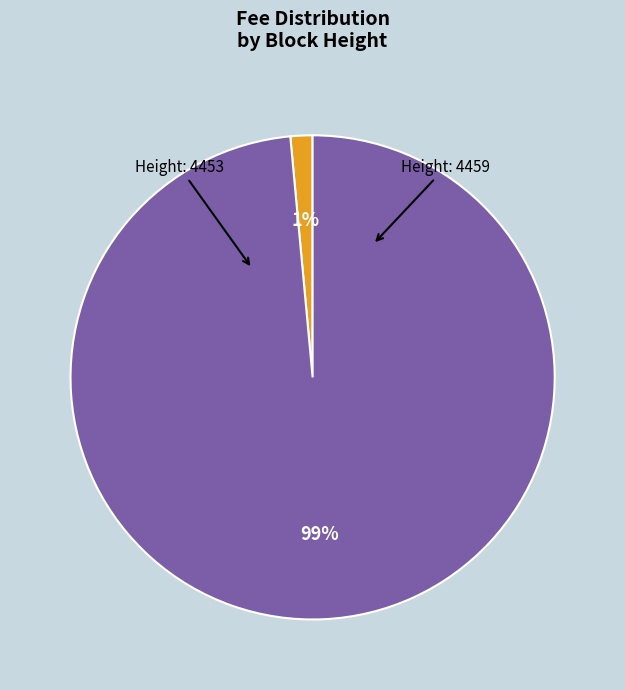

To the nearest percent, what is the average slice percentage?

50%